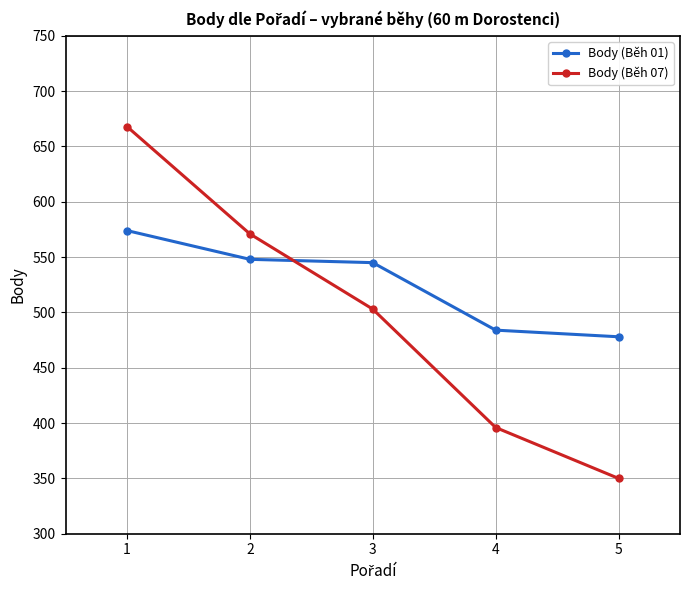

At which category is the sum across all series the highest?

1